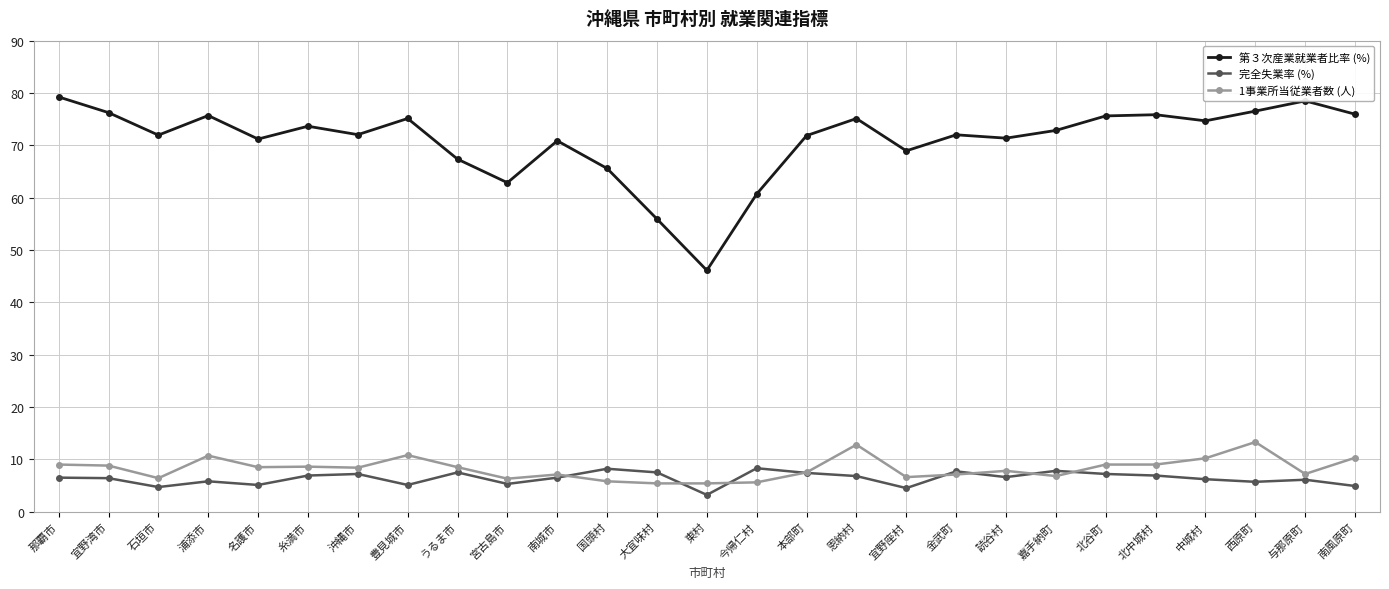

Where is the first local minimum for 1事業所当従業者数 (人)?

石垣市